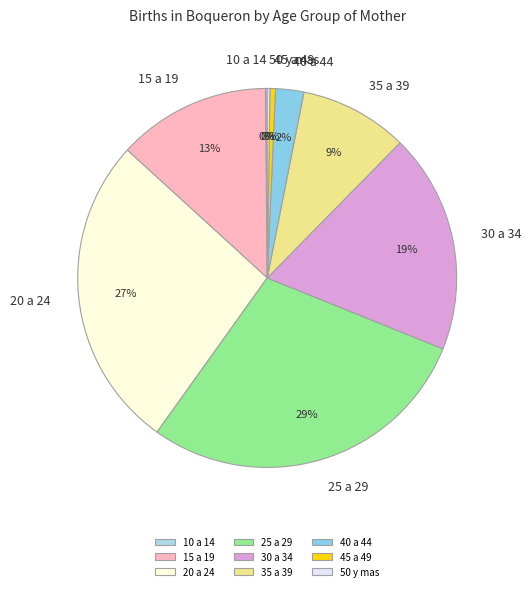

Do 25 a 29 and 45 a 49 together represent more than half of the pie?

No